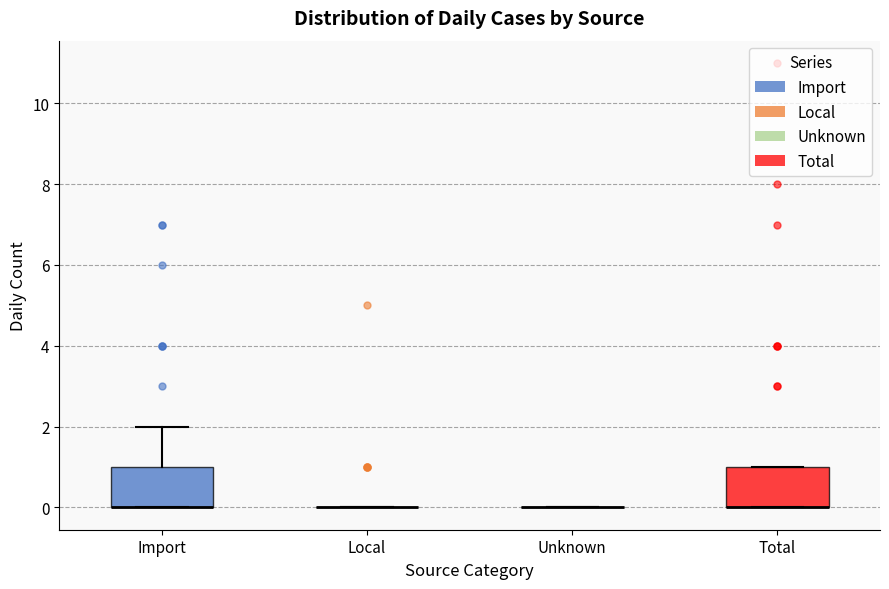

Reading left to right, read every box against the y-axis: the position of its median line, the range the box covers, and the ends of its whiskers. The values are not printed on the chart, so give them approximately, as read against the axis.

Import: median 0 (drawn on the box's lower edge), box 0 to 1, whiskers 0 to 2
Local: box collapsed to a line at 0, whiskers 0 to 0
Unknown: box collapsed to a line at 0, whiskers 0 to 0
Total: median 0 (drawn on the box's lower edge), box 0 to 1, whiskers 0 to 1